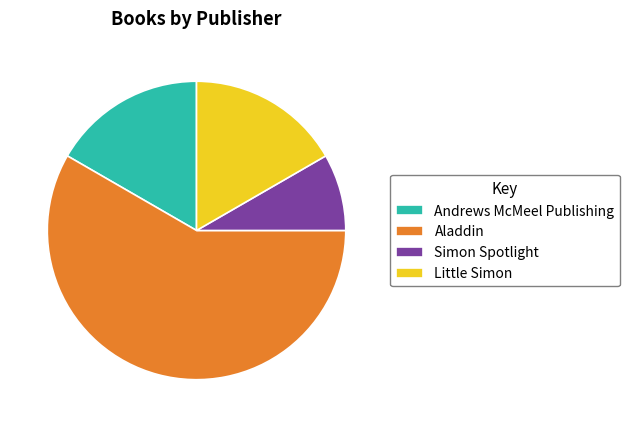

Which has a higher value, Simon Spotlight or Little Simon?

Little Simon